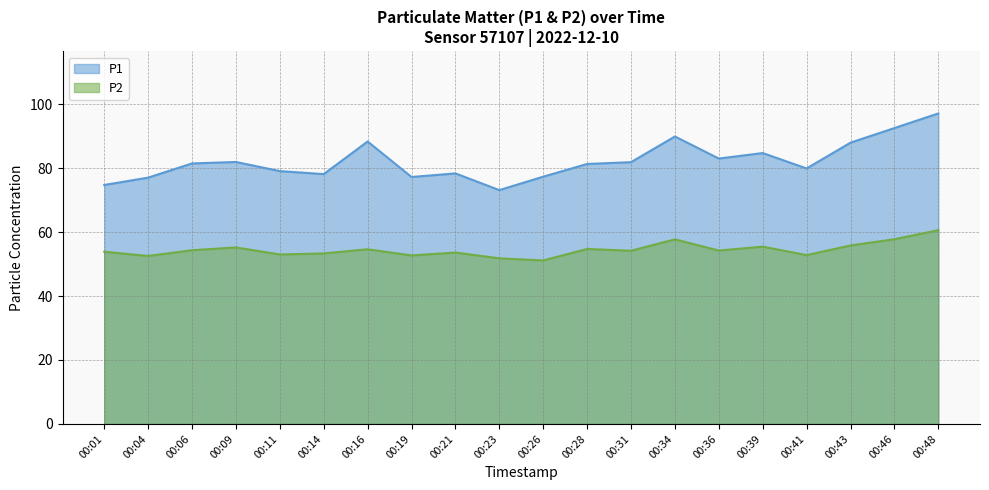

Reading left to right, list all the values displayed in this chart.

P1: 00:01=74.7	00:04=77.0	00:06=81.5	00:09=81.9	00:11=79.1	00:14=78.1	00:16=88.3	00:19=77.2	00:21=78.3	00:23=73.1	00:26=77.3	00:28=81.3	00:31=81.9	00:34=89.9	00:36=83.0	00:39=84.7	00:41=79.9	00:43=88.0	00:46=92.5	00:48=97.1
P2: 00:01=53.9	00:04=52.5	00:06=54.3	00:09=55.2	00:11=53.0	00:14=53.3	00:16=54.6	00:19=52.7	00:21=53.6	00:23=51.8	00:26=51.1	00:28=54.7	00:31=54.2	00:34=57.7	00:36=54.2	00:39=55.5	00:41=52.8	00:43=55.8	00:46=57.8	00:48=60.6